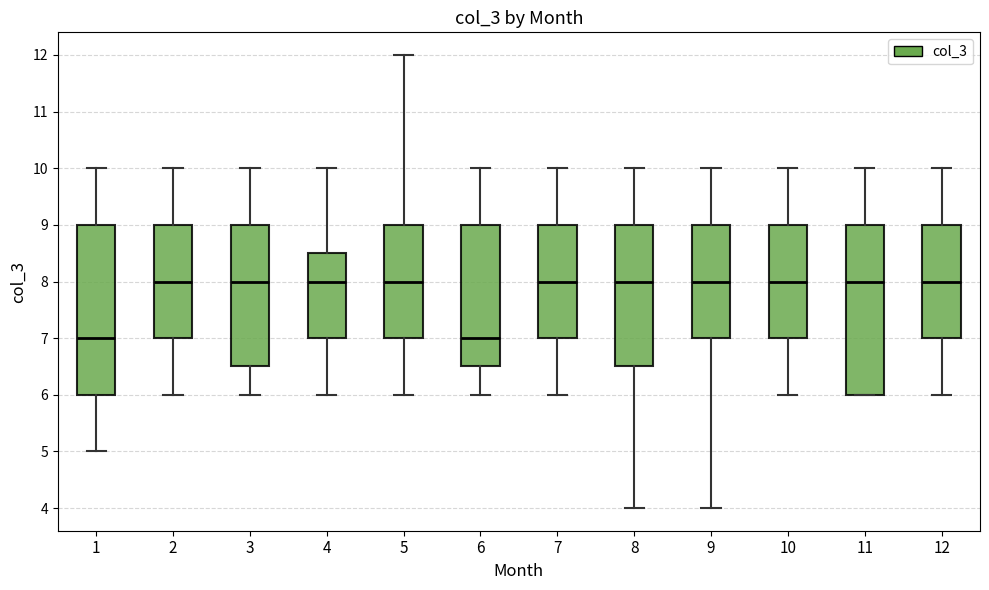

Where does the median line of the box at x = 4 sit on the y-axis? The values are not printed on the chart, so give them approximately, as read against the axis.

8.0